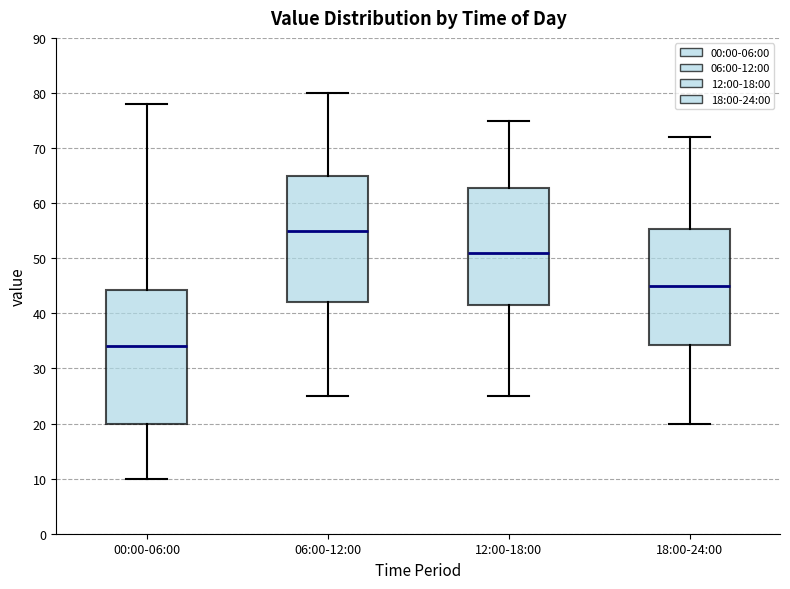

Which box has the highest median line?

06:00-12:00